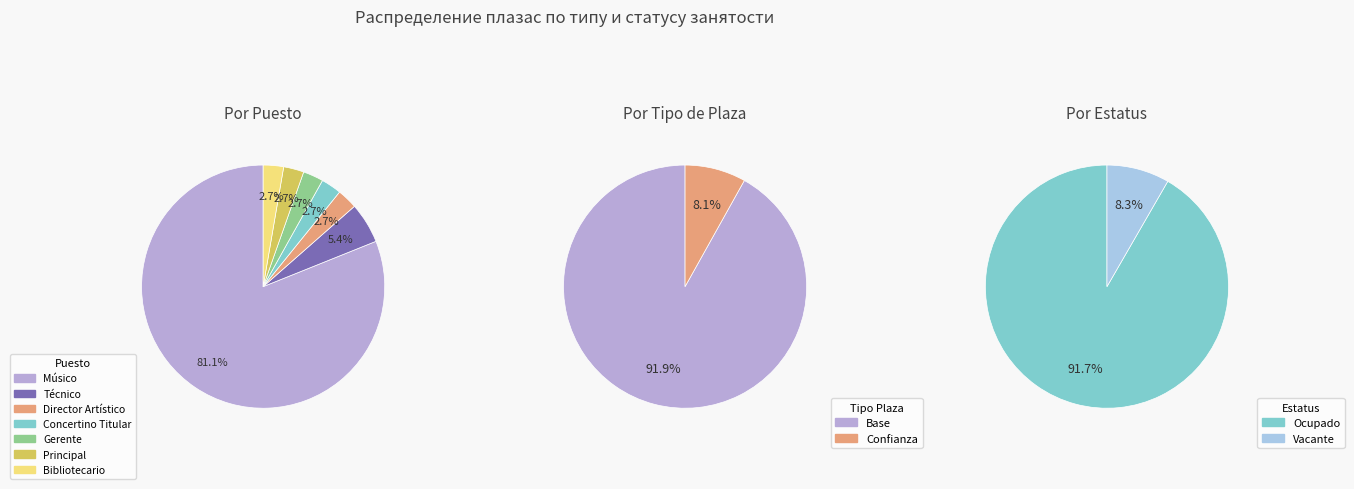

What is the largest slice in the pie chart?

Músico